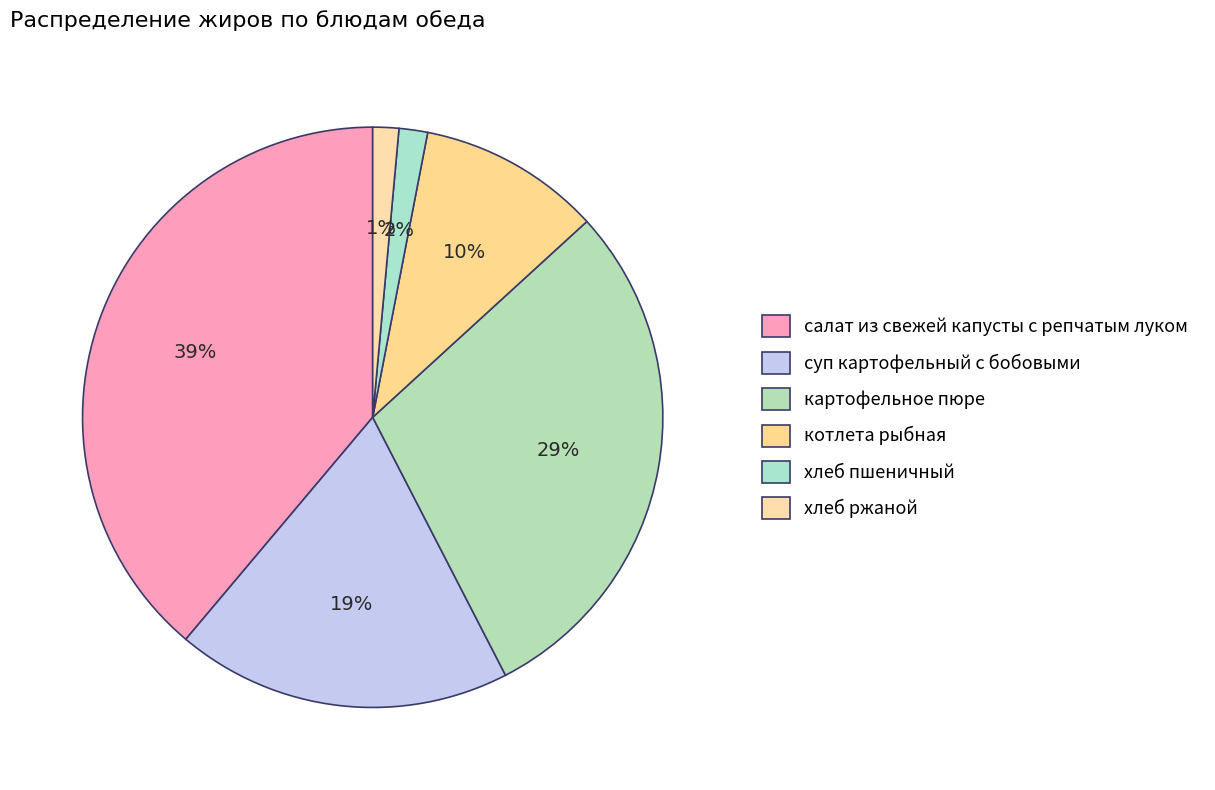

How many slices are in this pie chart?

6